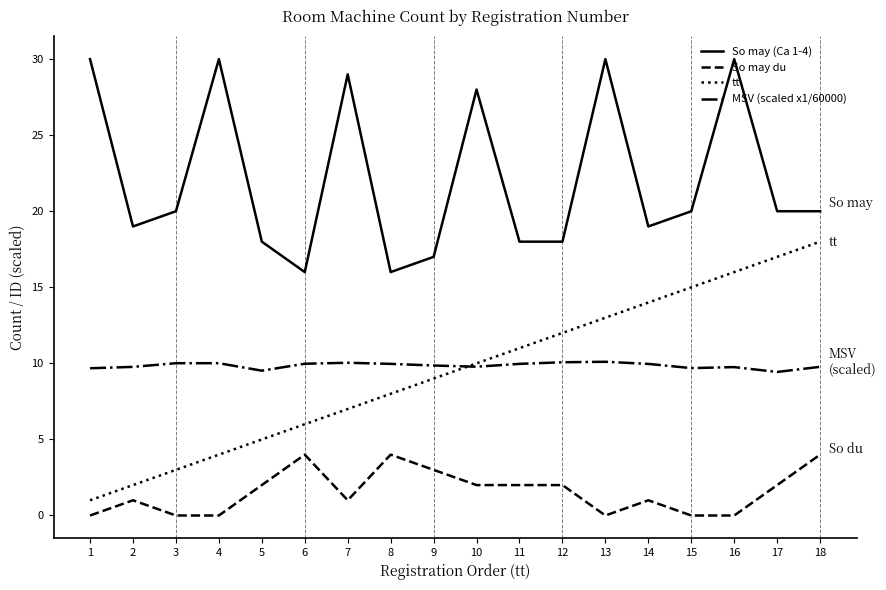

What is the difference between the highest and lowest values at 5?

16.0